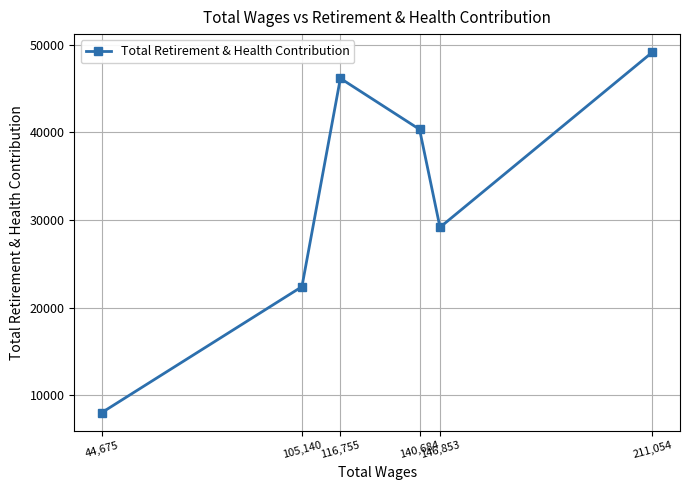

Which has a higher value, 211,054 or 105,140?

211,054